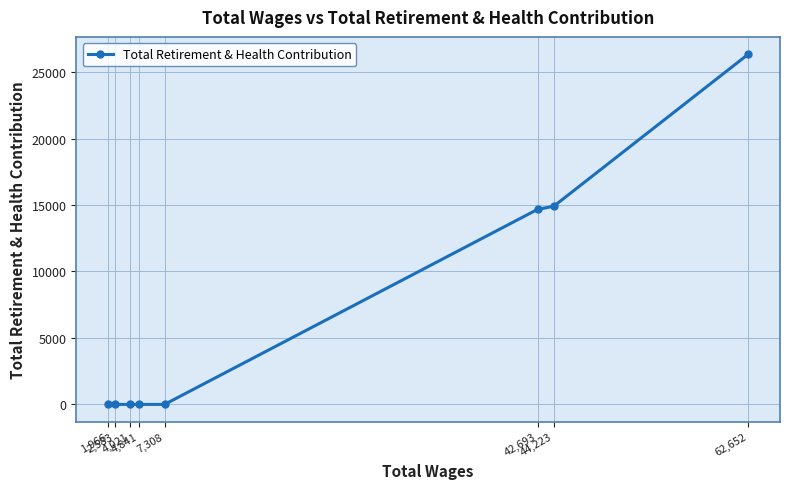

What is the maximum value shown in the chart?

26330